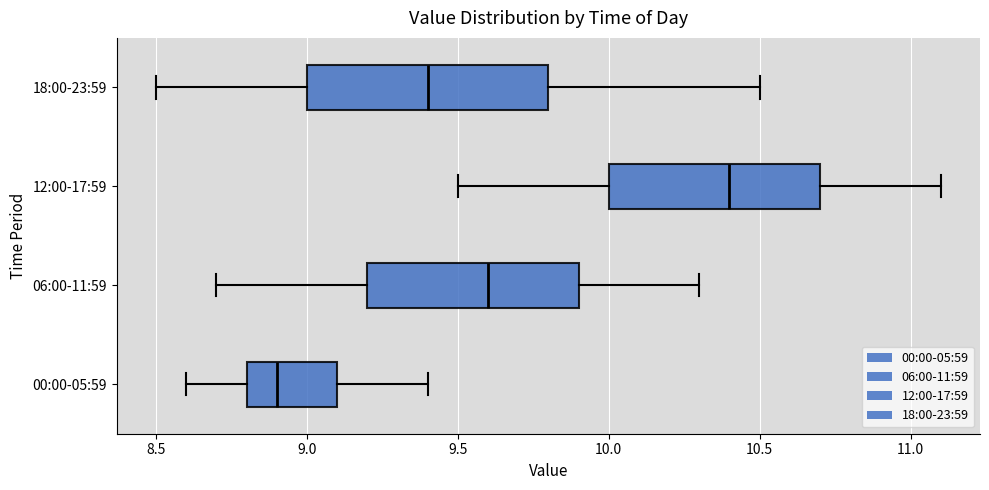

Which box has the furthest to the right median line?

12:00-17:59